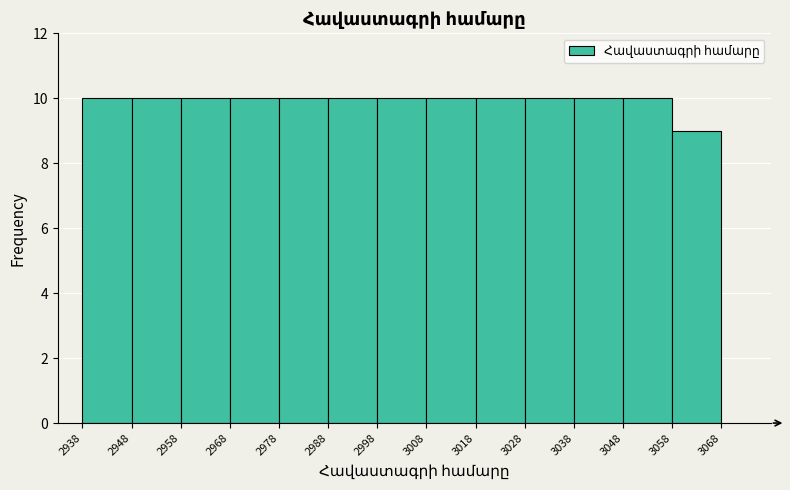

Reading left to right, list every bar in this chart as the range it spans on the x-axis followed by its height. The values are not printed on the chart, so give them approximately, as read against the axis.

2938 to 2948: 10
2948 to 2958: 10
2958 to 2968: 10
2968 to 2978: 10
2978 to 2988: 10
2988 to 2998: 10
2998 to 3008: 10
3008 to 3018: 10
3018 to 3028: 10
3028 to 3038: 10
3038 to 3048: 10
3048 to 3058: 10
3058 to 3068: 9